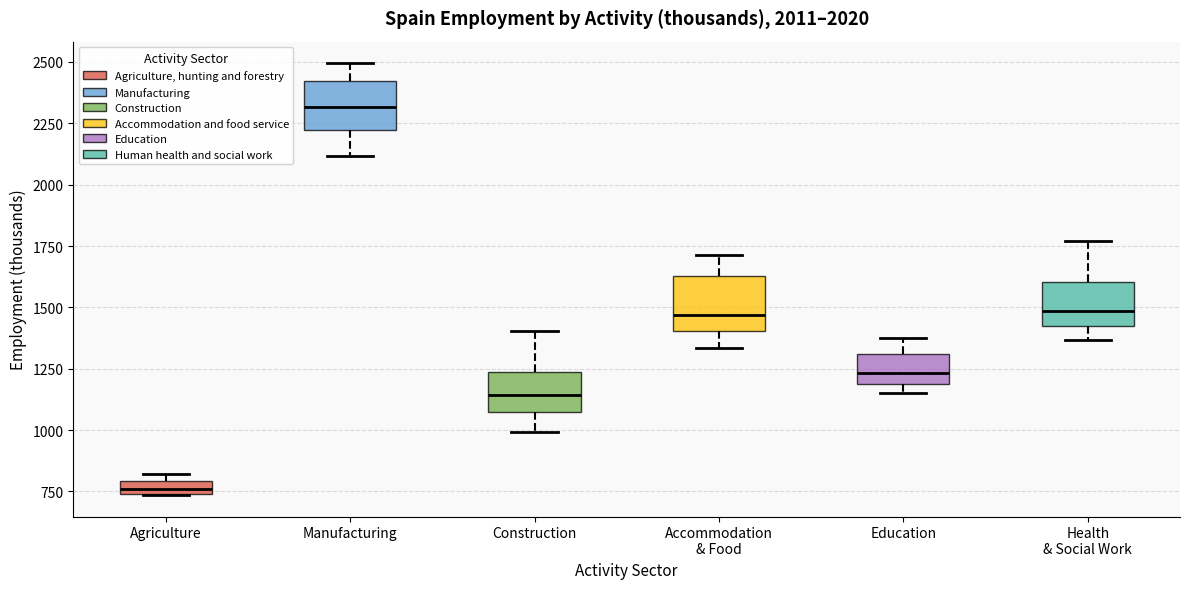

Which box has the lowest median line?

Agriculture